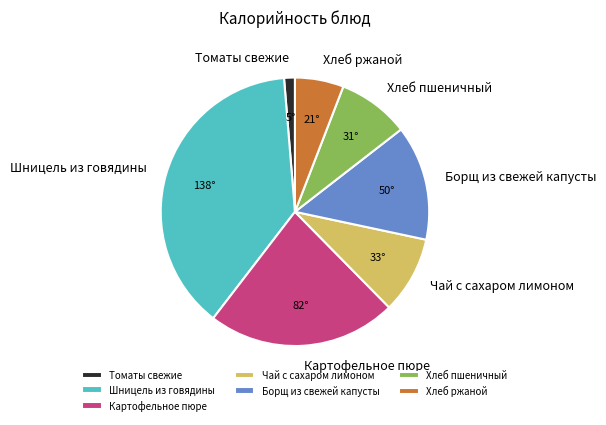

Between Хлеб ржаной and Картофельное пюре, which is larger?

Картофельное пюре